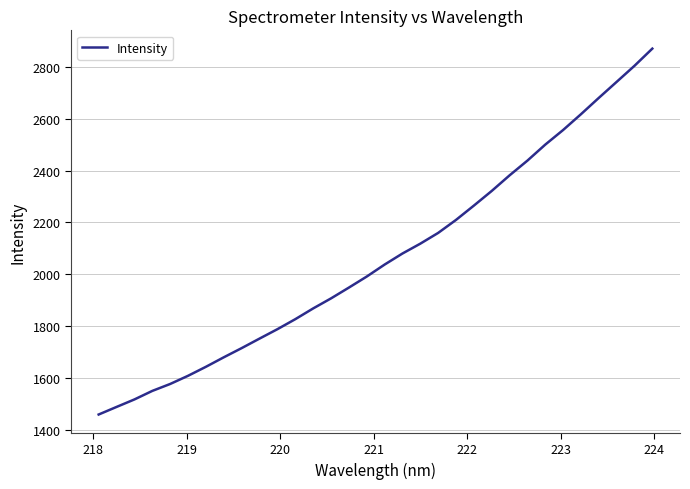

What is the difference between the maximum and minimum values?

1412.1